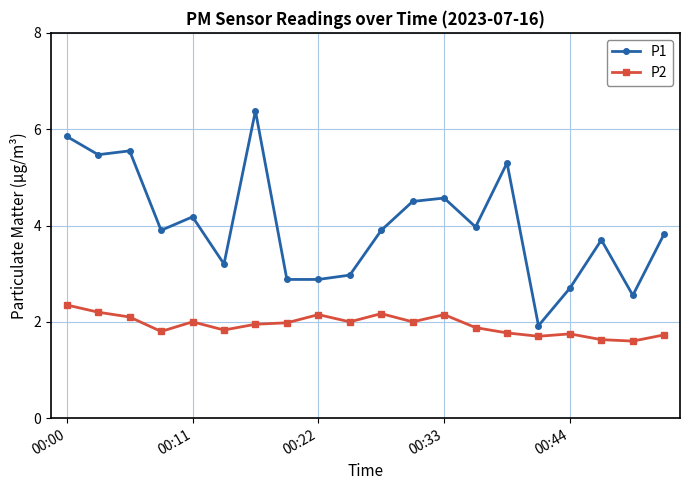

What is the difference between the maximum and minimum values in the P1 series?

4.5